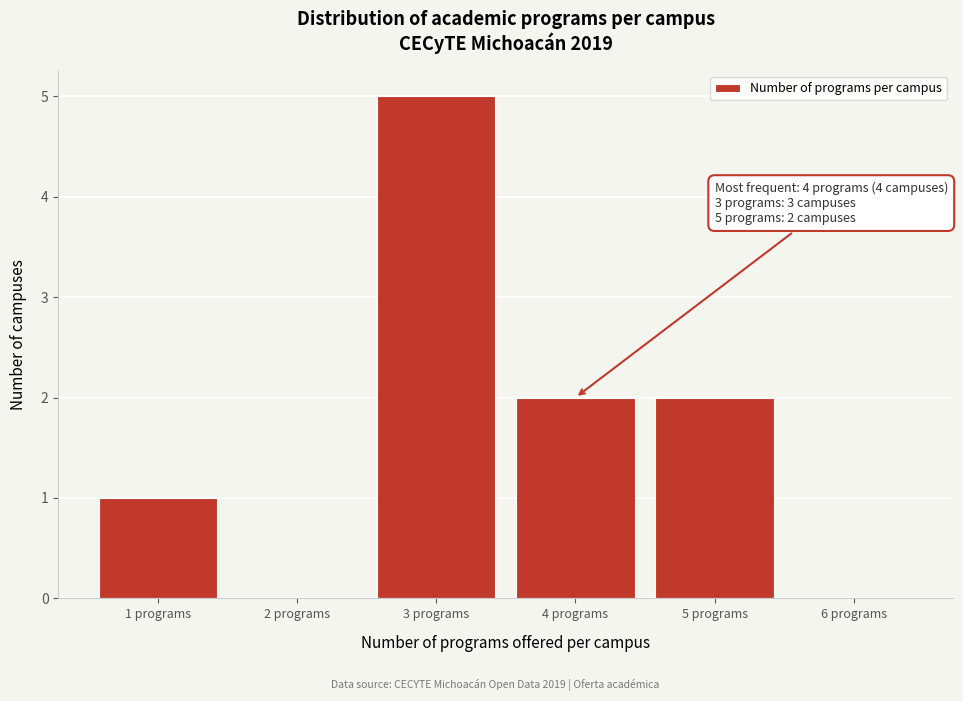

Which range on the x-axis has the tallest bar?

2.5 to 3.5